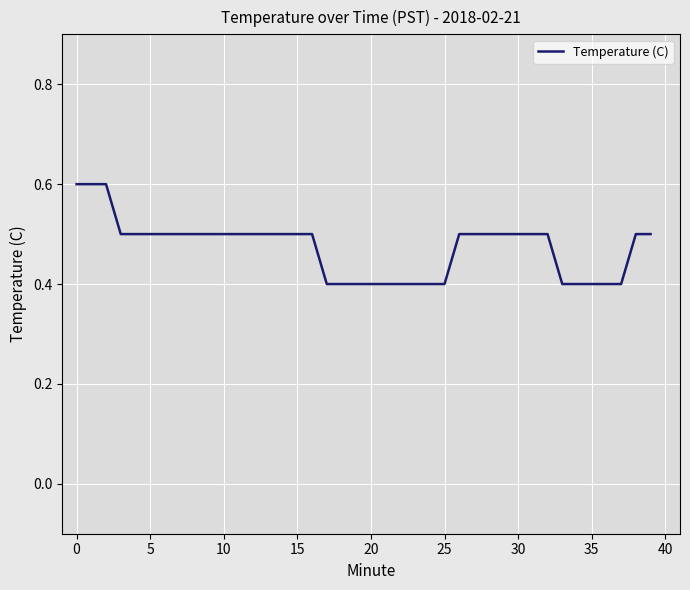

What is the greatest value displayed?

0.6